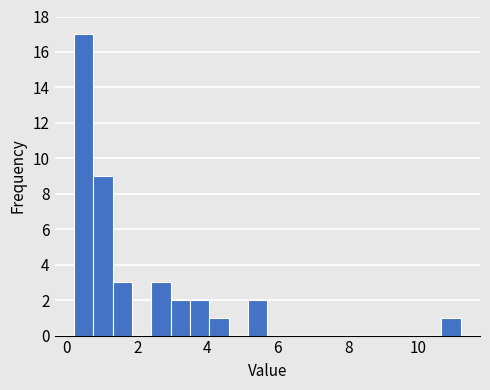

Around what value on the x-axis is the tallest bar? Give the approximate position of its centre, as read against the axis.

0.4